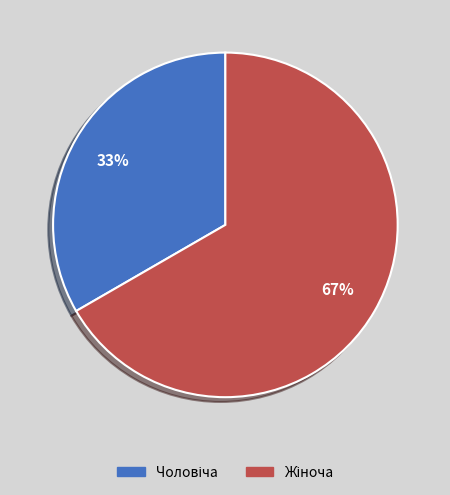

To the nearest percent, what is the average slice percentage?

50%